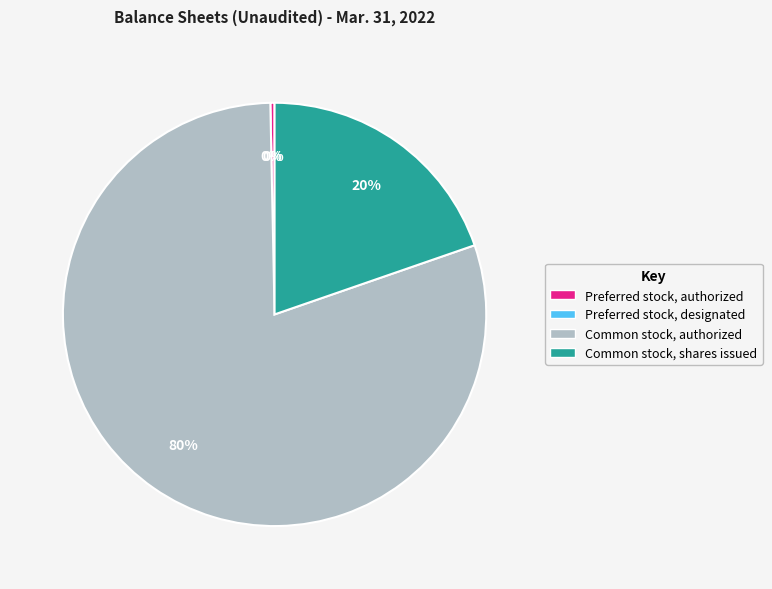

To the nearest percent, what is the difference between the Common stock, authorized and Preferred stock, authorized slice percentages?

80%